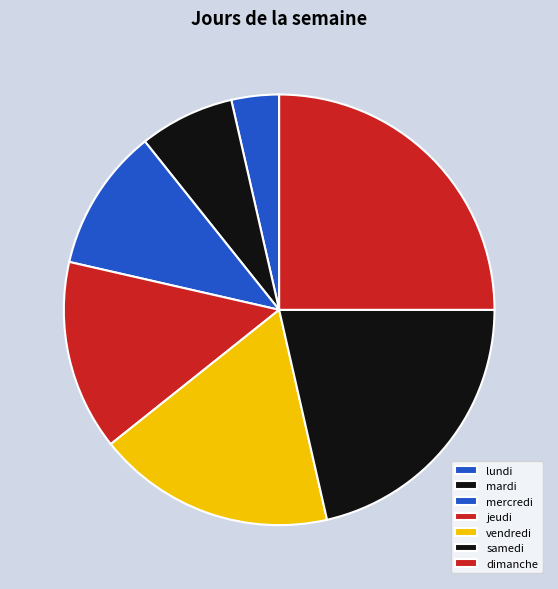

Count the number of slices in the pie.

7